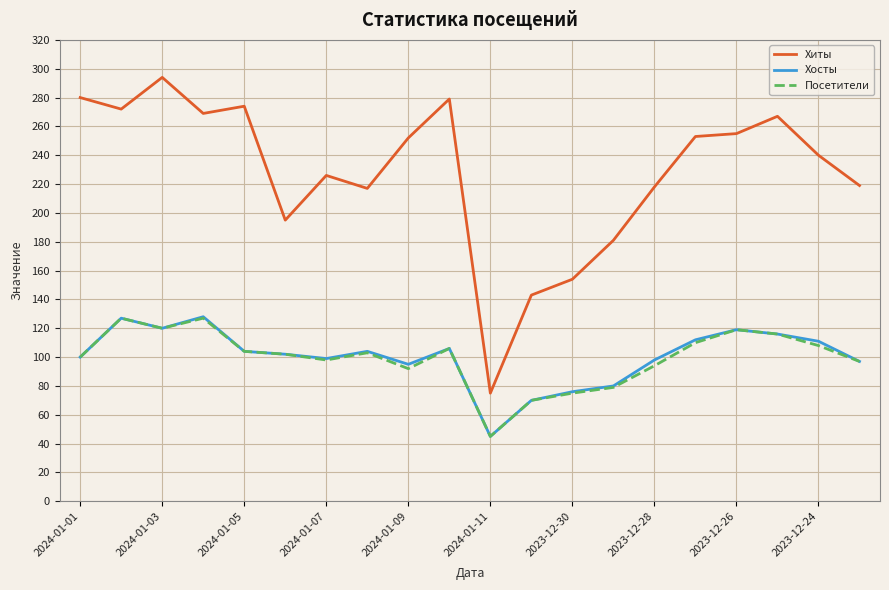

What is the greatest value displayed?

294